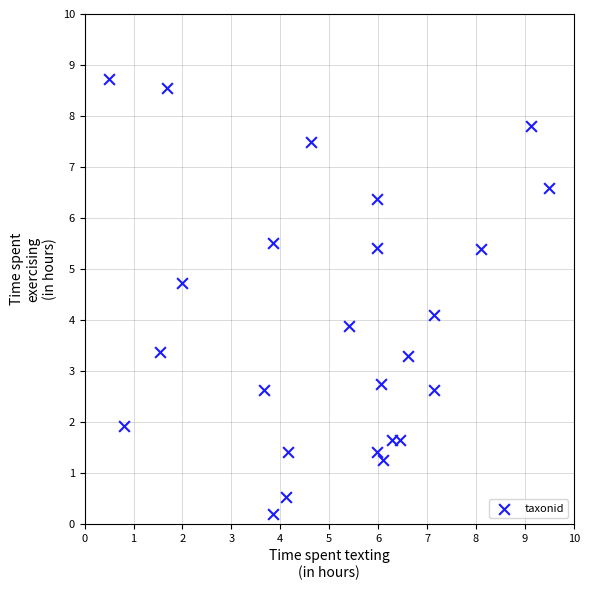

What is the range of X values (max minus min)?

9.0